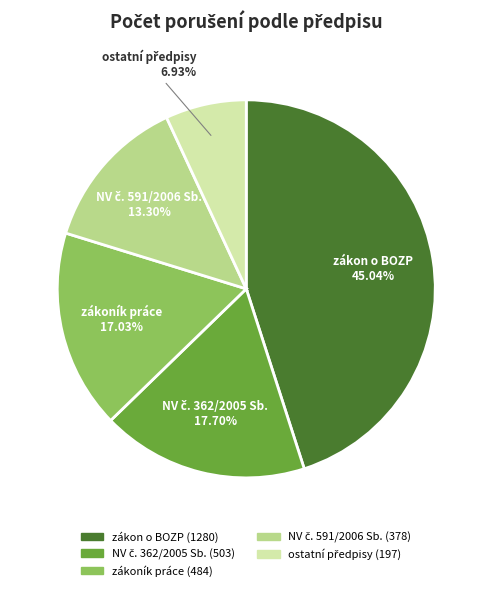

To the nearest percent, what is the average slice percentage?

20%